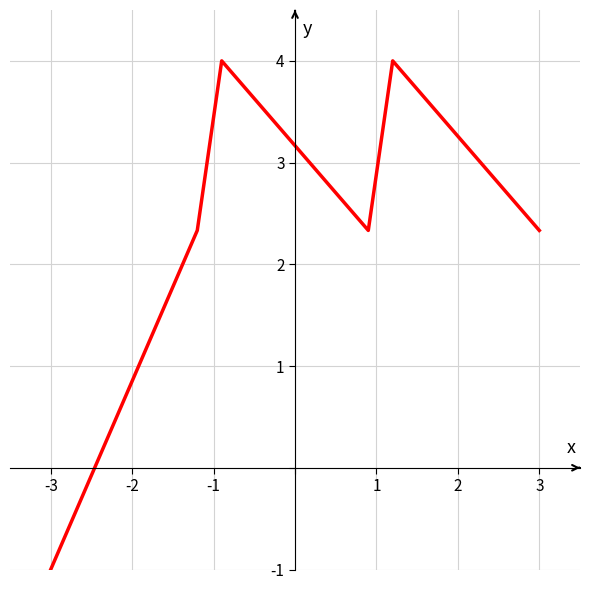

What is the maximum value shown in the chart?

4.0